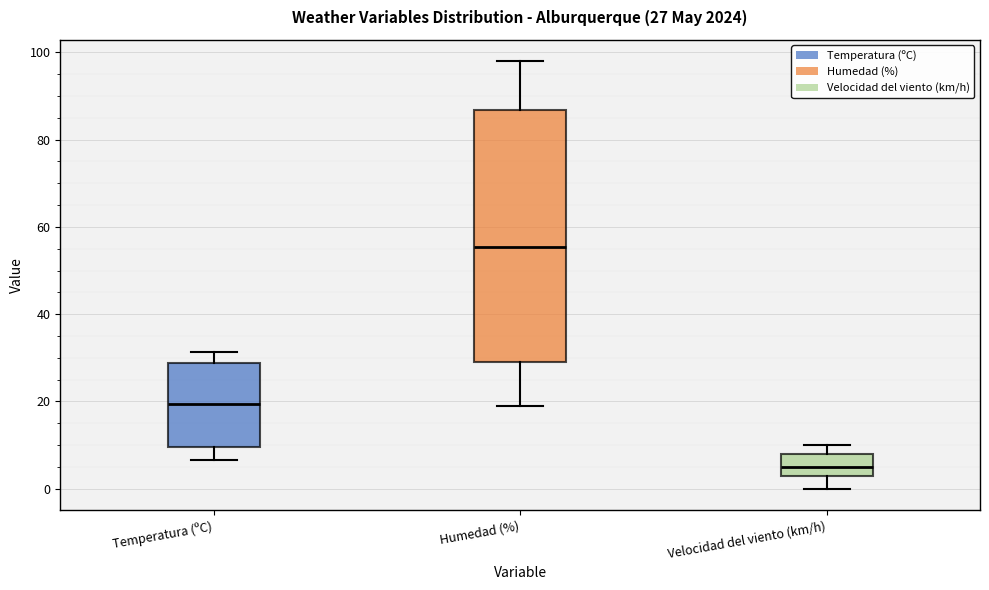

Comparing the boxes themselves (not the whiskers), which one is the tallest?

Humedad (%)